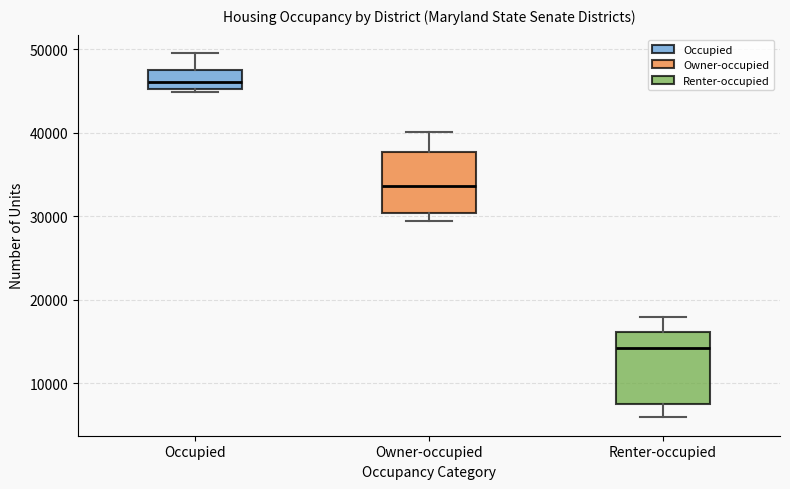

Reading left to right, transcribe this box plot: for each box, give where its median line is, the range the box spans, and where its two whiskers end, as read against the y-axis. The values are not printed on the chart, so give them approximately, as read against the axis.

Occupied: median 46000, box 45000 to 47000, whiskers 45000 (just below the box's lower edge) to 50000
Owner-occupied: median 34000, box 30000 to 38000, whiskers 29000 to 40000
Renter-occupied: median 14000, box 8000 to 16000, whiskers 6000 to 18000